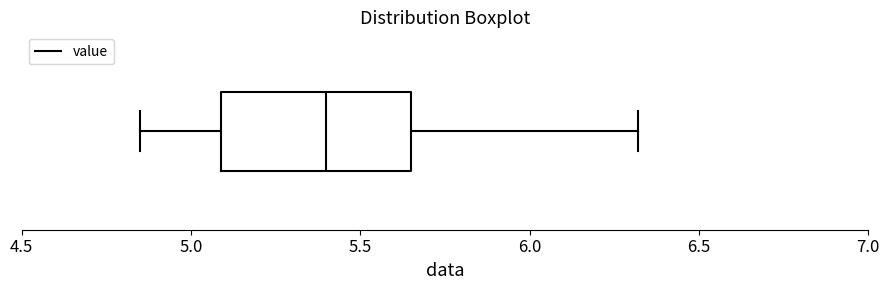

Transcribe this box plot: give where the median line is, the range the box spans, and where the two whiskers end, as read against the x-axis. The values are not printed on the chart, so give them approximately, as read against the axis.

median 5.40, box 5.10 to 5.65, whiskers 4.85 to 6.30